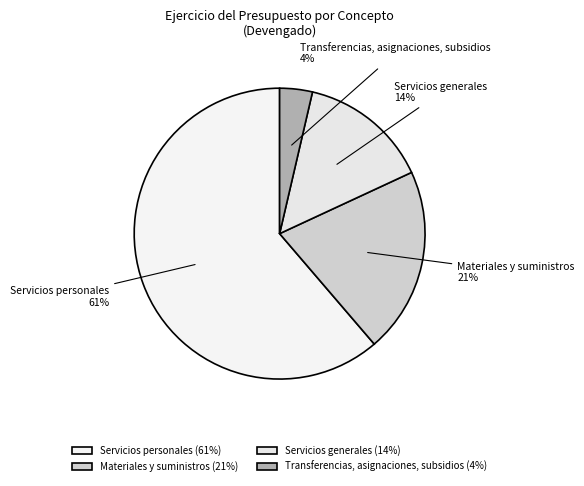

Does Servicios personales represent more than half of the total?

Yes